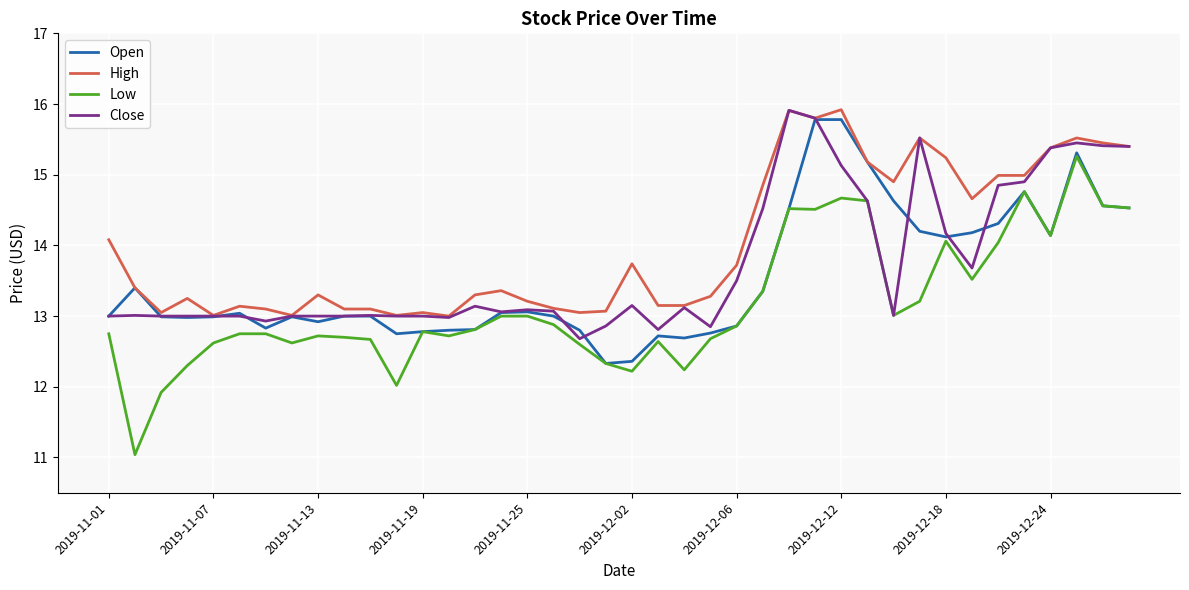

What are all the series names shown in the legend?

Open, High, Low, Close